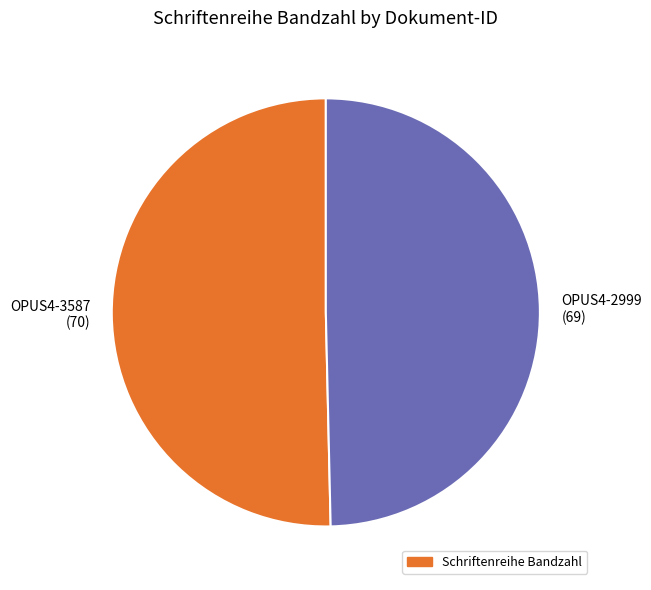

Between OPUS4-2999 (69) and OPUS4-3587 (70), which is larger?

OPUS4-3587 (70)